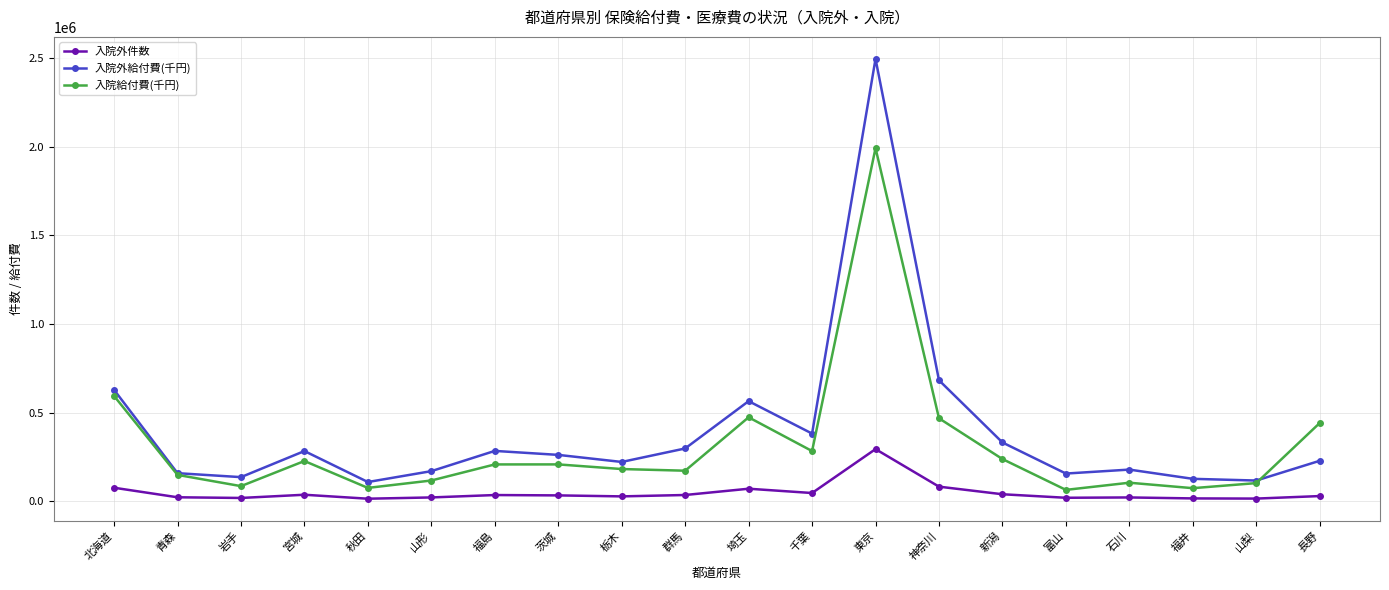

Read the 入院外給付費(千円) value at 茨城.

261012.0